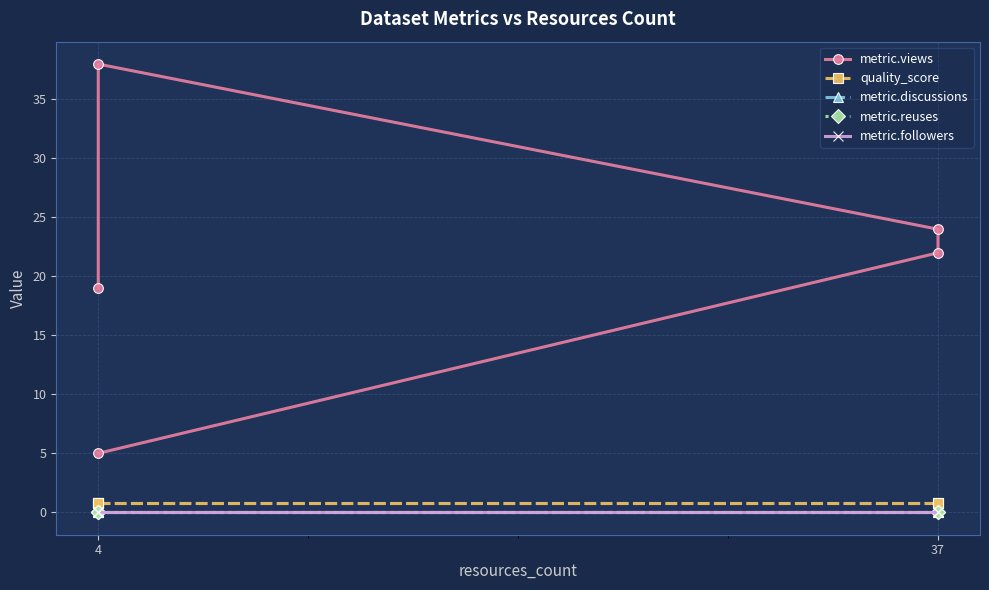

At which category does the chart reach its minimum across all series?

4